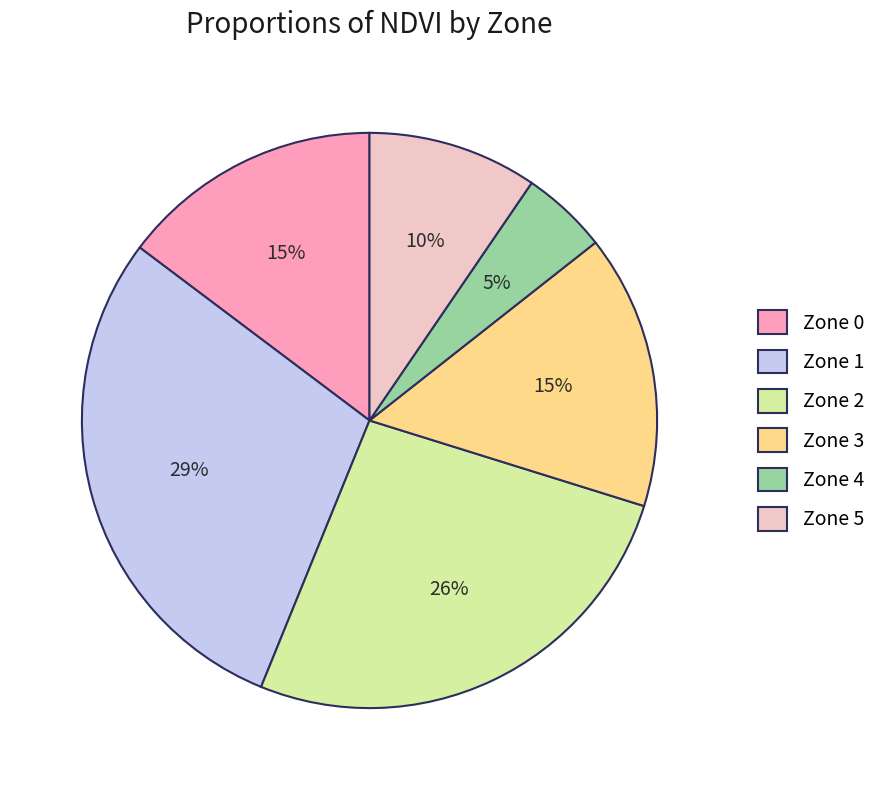

What is the largest slice in the pie chart?

Zone 1